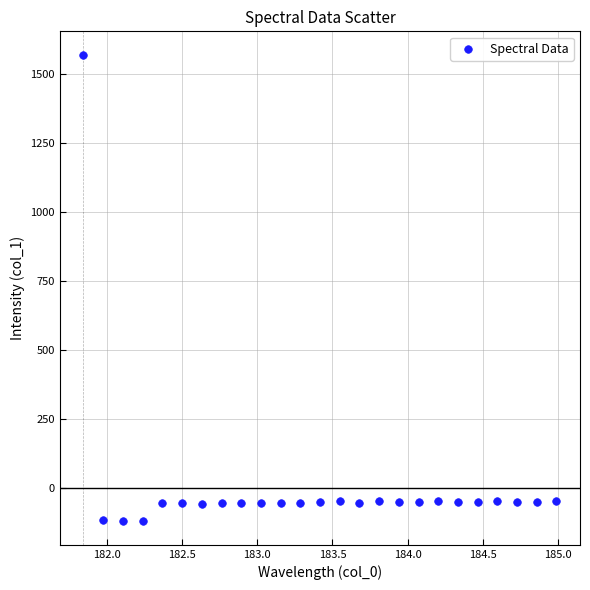

What is the range of Y values (max minus min)?

1691.2